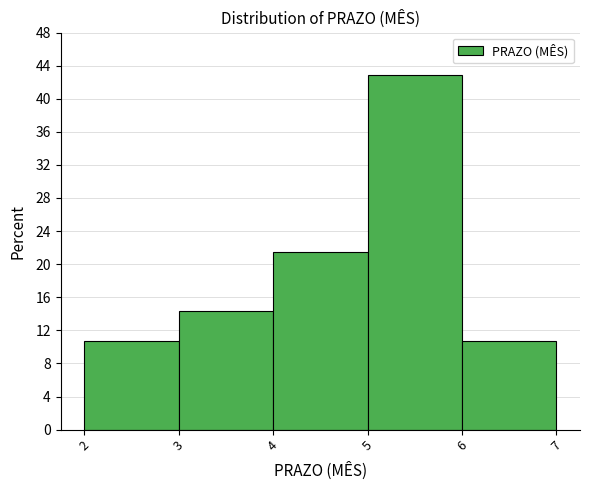

Reading left to right, what are all the values shown in this chart?

2=10.7	3=14.3	4=21.4	5=42.9	6=10.7